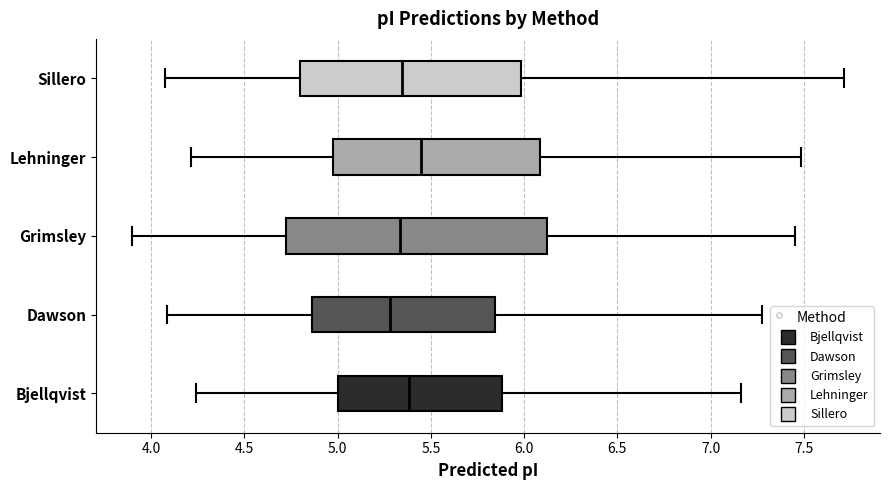

Reading bottom to top, read every box against the x-axis: the position of its median line, the range the box covers, and the ends of its whiskers. The values are not printed on the chart, so give them approximately, as read against the axis.

Bjellqvist: median 5.40, box 5.00 to 5.90, whiskers 4.25 to 7.15
Dawson: median 5.30, box 4.85 to 5.85, whiskers 4.10 to 7.30
Grimsley: median 5.35, box 4.70 to 6.10, whiskers 3.90 to 7.45
Lehninger: median 5.45, box 5.00 to 6.10, whiskers 4.20 to 7.50
Sillero: median 5.35, box 4.80 to 6.00, whiskers 4.10 to 7.70